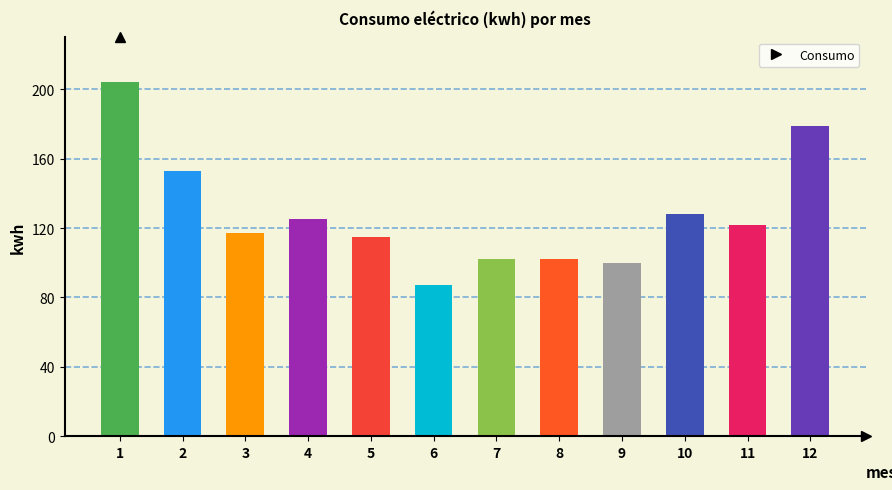

Which category has the lowest value across all series?

6